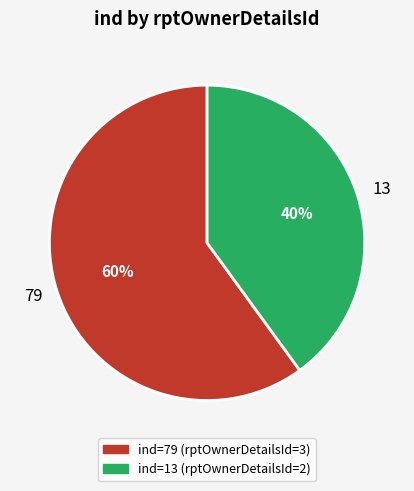

To the nearest percent, what percentage of the pie is 13?

40%